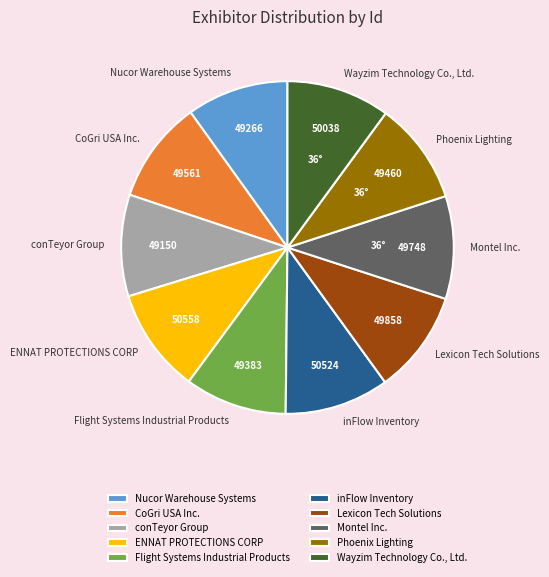

How many slices are in this pie chart?

10